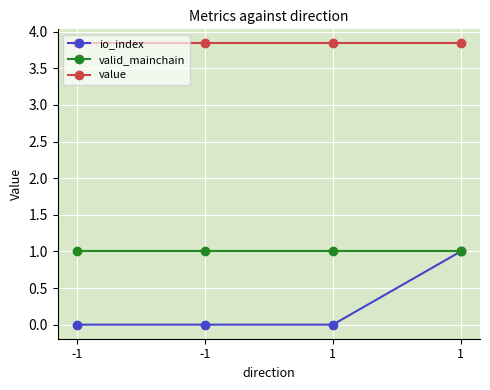

Reading left to right, list all the values displayed in this chart.

io_index: 0.0	0.0	0.0	1.0
valid_mainchain: 1.0	1.0	1.0	1.0
value: 3.8	3.8	3.8	3.8